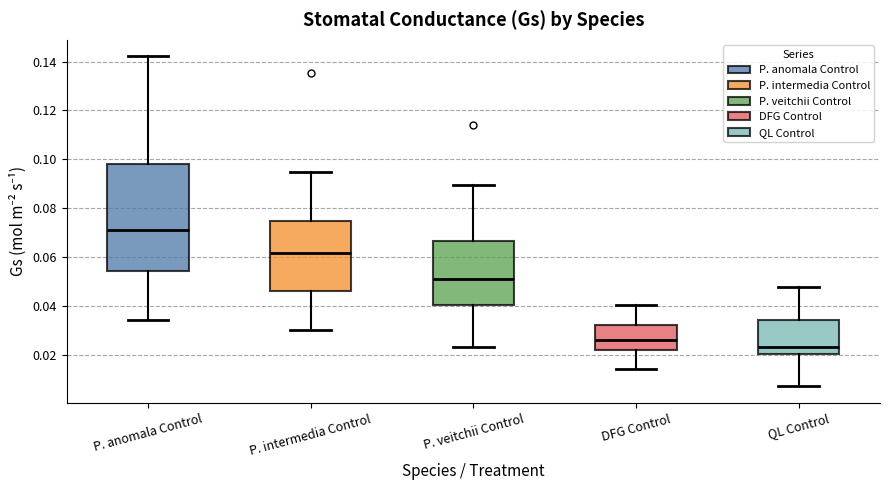

Where does the upper whisker of the box for P. intermedia Control end on the y-axis? The values are not printed on the chart, so give them approximately, as read against the axis.

0.094